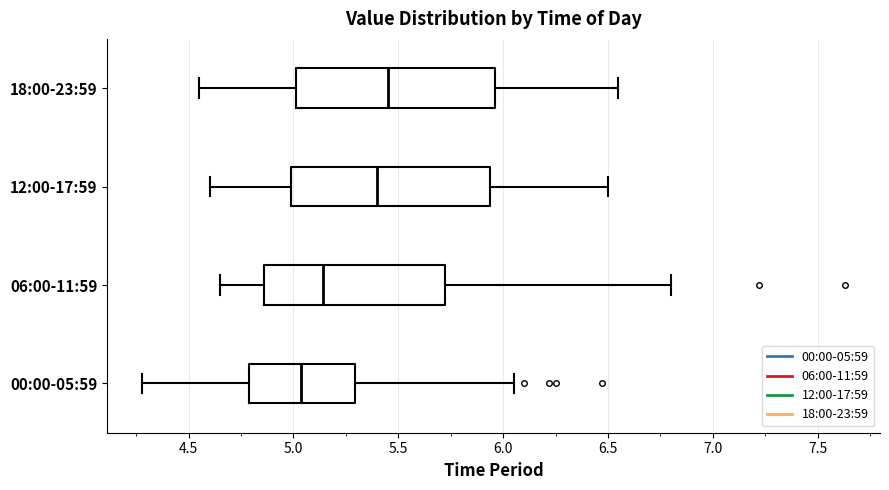

Where is the right edge of the box for 06:00-11:59 on the x-axis? The values are not printed on the chart, so give them approximately, as read against the axis.

5.75